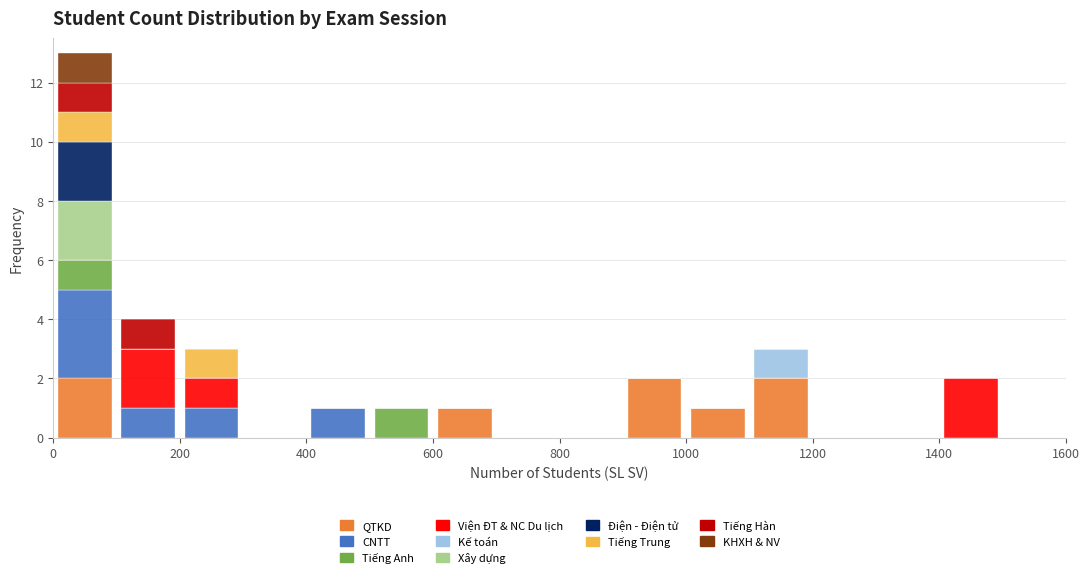

What is the total height of the stacked bar covering 100 to 200 on the x-axis? The values are not printed on the chart, so give them approximately, as read against the axis.

4